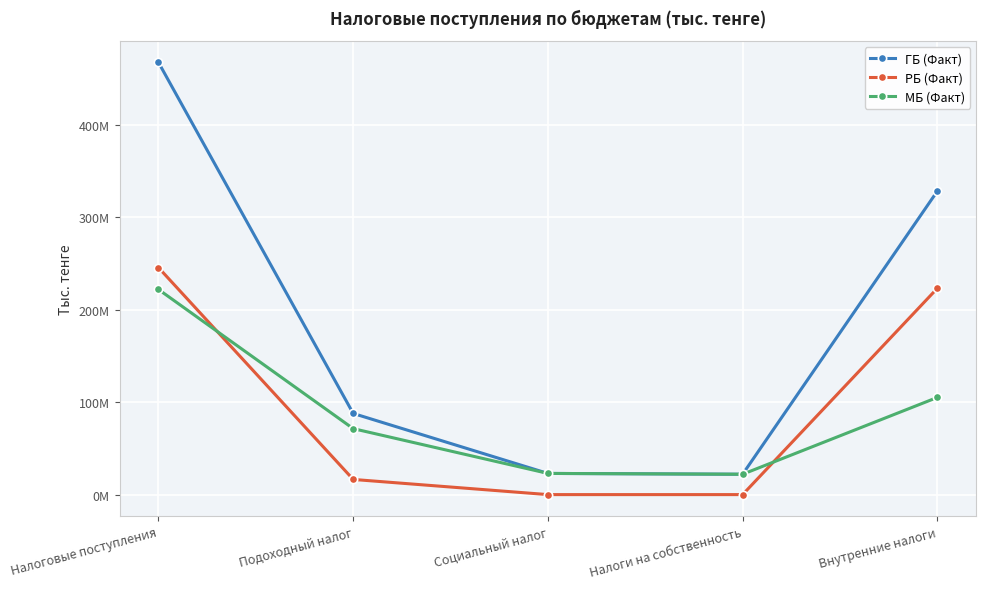

What is the lowest value of the МБ (Факт) series?

22045729